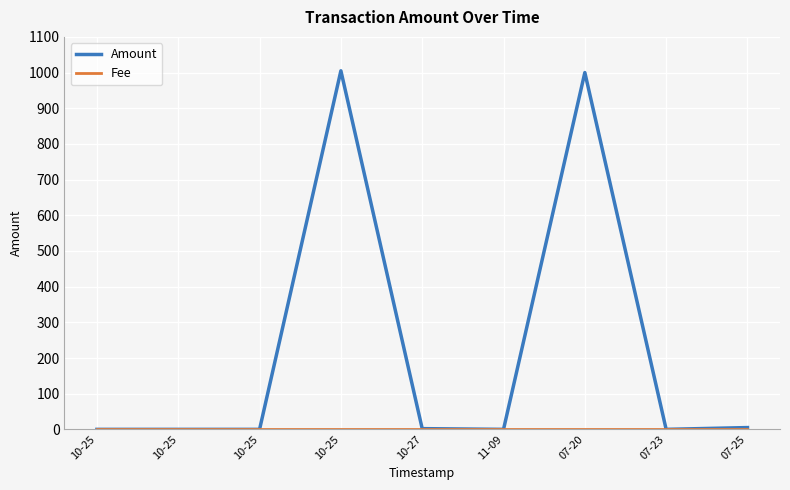

Between 11-09 and 07-25, which is larger?

07-25